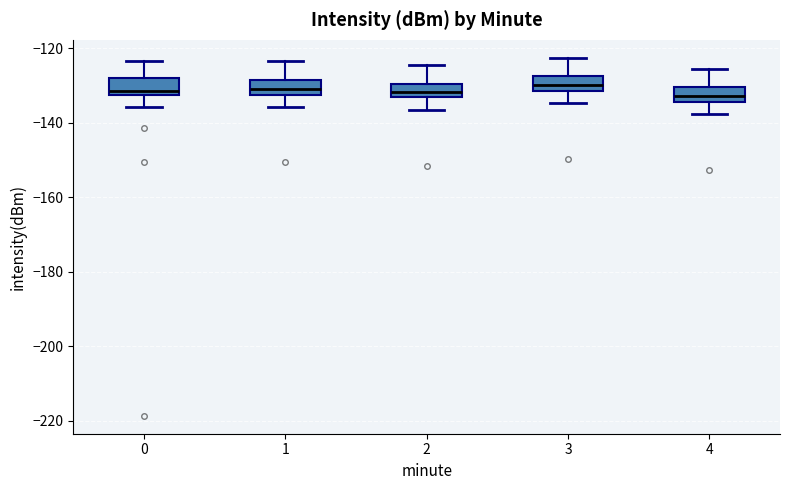

Where is the upper edge of the box at x = 1 on the y-axis? The values are not printed on the chart, so give them approximately, as read against the axis.

-128